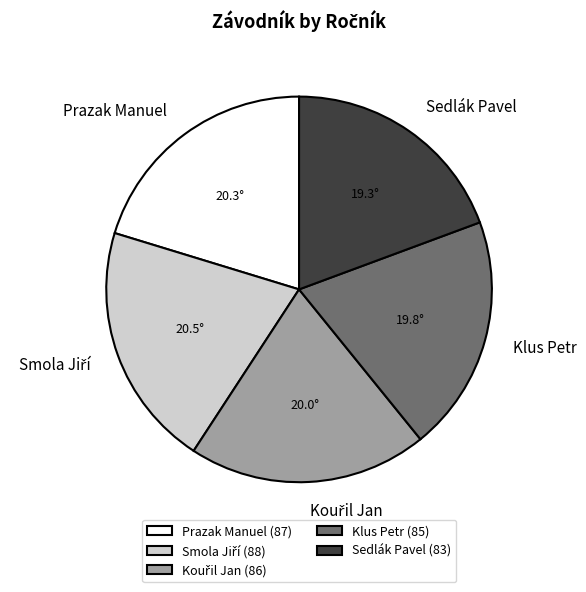

How many slices are in this pie chart?

5